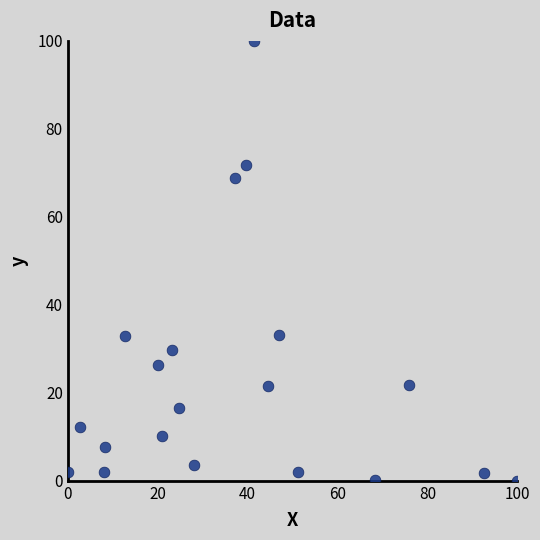

What is the range of Y values (max minus min)?

100.0